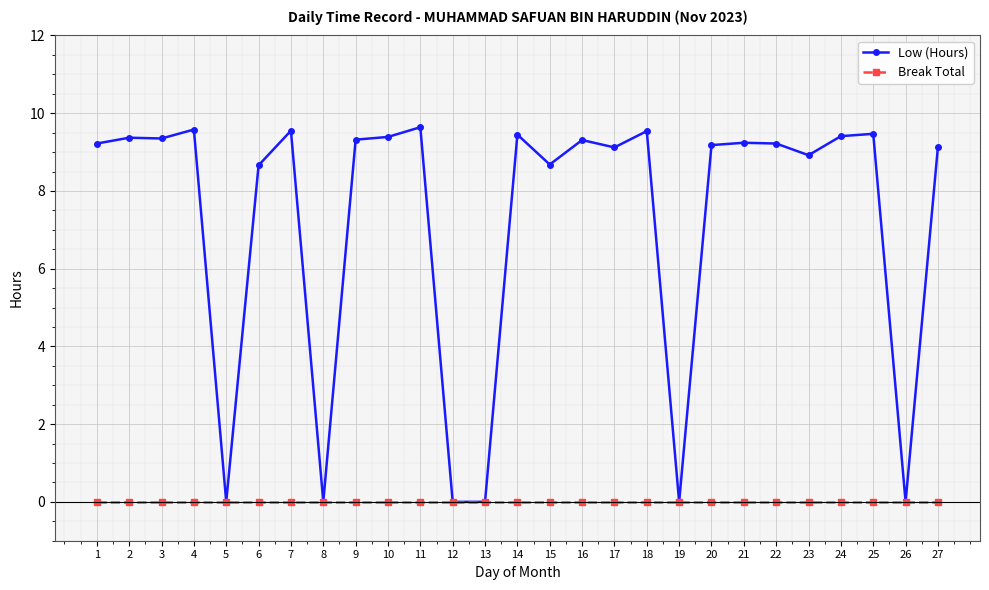

What is the maximum value shown in the chart?

9.6